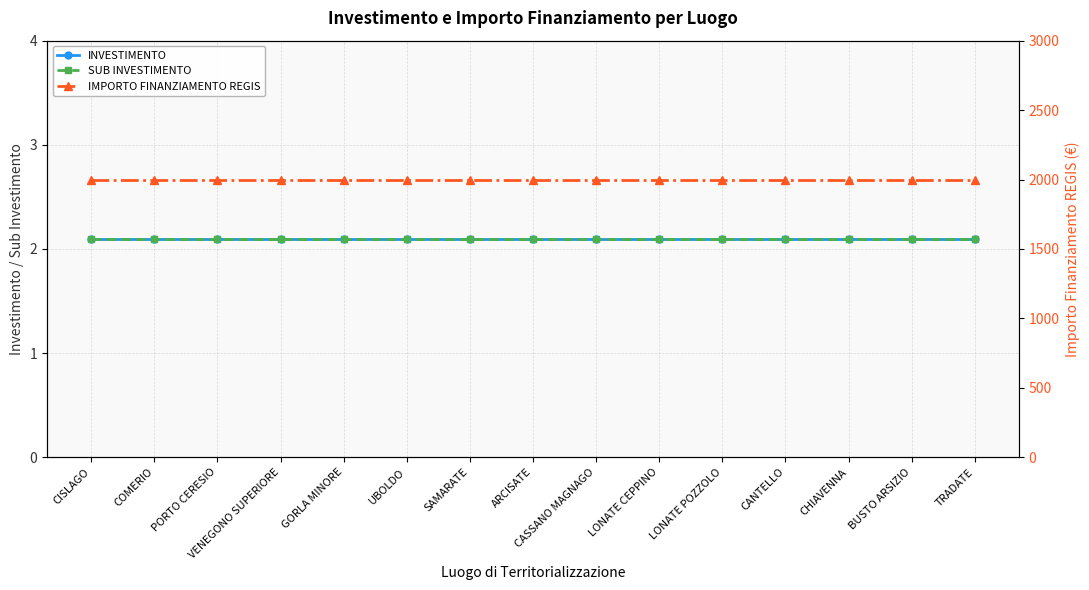

Between VENEGONO SUPERIORE and COMERIO, which is larger?

VENEGONO SUPERIORE